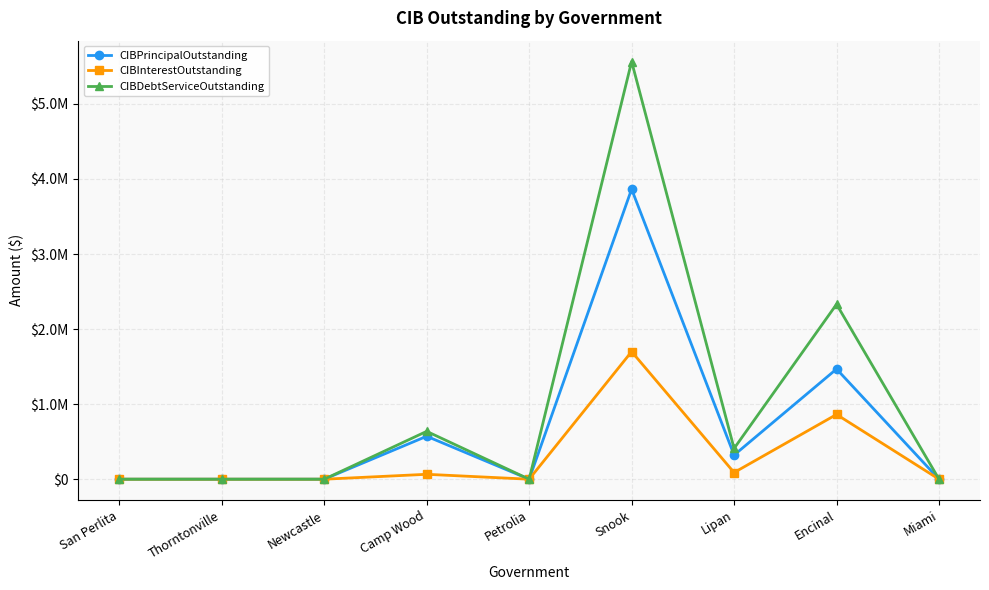

Does the chart have visible grid lines?

Yes